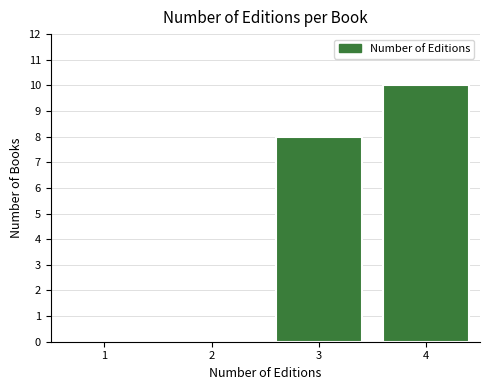

Reading left to right, extract all data points from this chart.

1=0	2=0	3=8	4=10